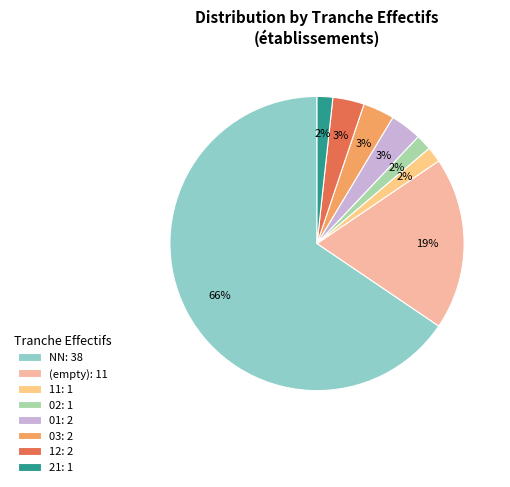

Which category has the biggest portion of the pie?

NN: 38